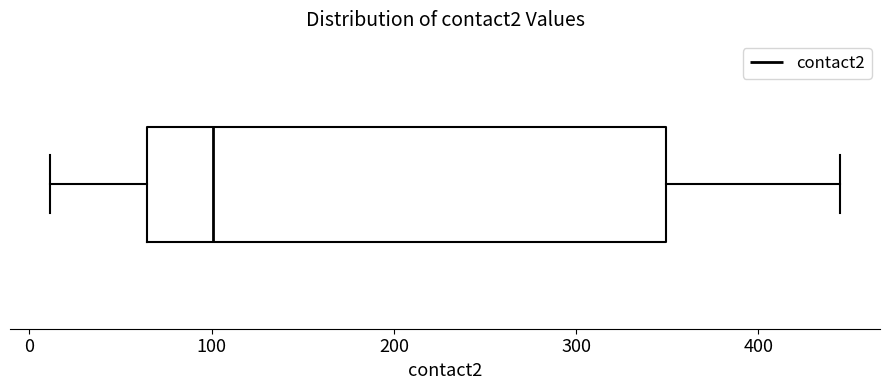

Where is the left edge of the box on the x-axis? The values are not printed on the chart, so give them approximately, as read against the axis.

60